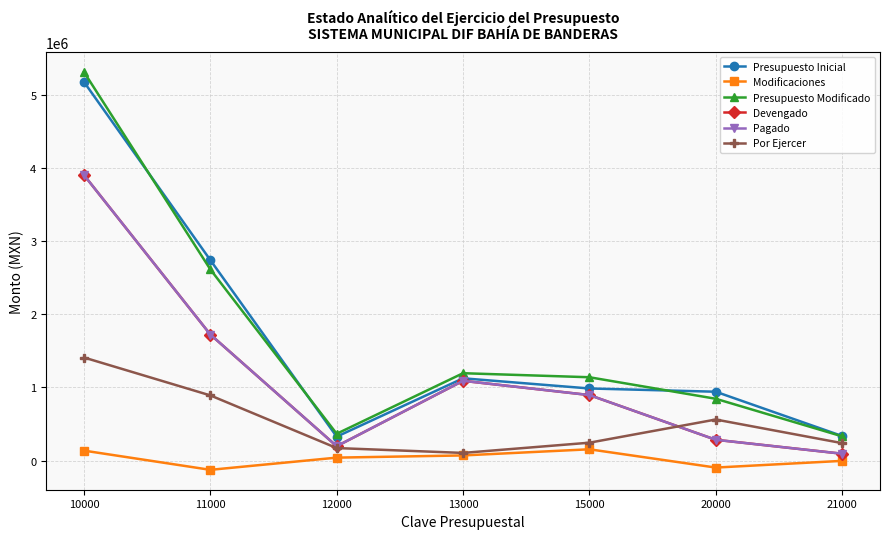

Reading right to left, transcribe all the data shown in this chart.

Presupuesto Inicial: 21000=335832.9	20000=941832.0	15000=986333.4	13000=1125666.6	12000=326666.6	11000=2743795.7	10000=5182462.3
Modificaciones: 21000=-4684.1	20000=-96420.4	15000=153782.0	13000=69616.7	12000=39633.4	11000=-127444.6	10000=135587.5
Presupuesto Modificado: 21000=331148.8	20000=845411.6	15000=1140115.4	13000=1195283.3	12000=366300.0	11000=2616351.2	10000=5318049.8
Devengado: 21000=93115.3	20000=284049.3	15000=896102.0	13000=1091101.6	12000=195705.0	11000=1724992.2	10000=3907900.7
Pagado: 21000=93115.3	20000=284049.3	15000=896102.0	13000=1091101.6	12000=195705.0	11000=1724992.2	10000=3907900.7
Por Ejercer: 21000=238033.5	20000=561362.3	15000=244013.4	13000=104181.7	12000=170595.0	11000=891359.0	10000=1410149.1